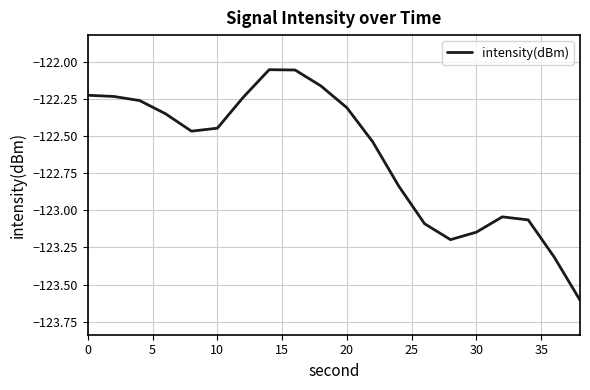

What is the smallest value displayed?

-123.6